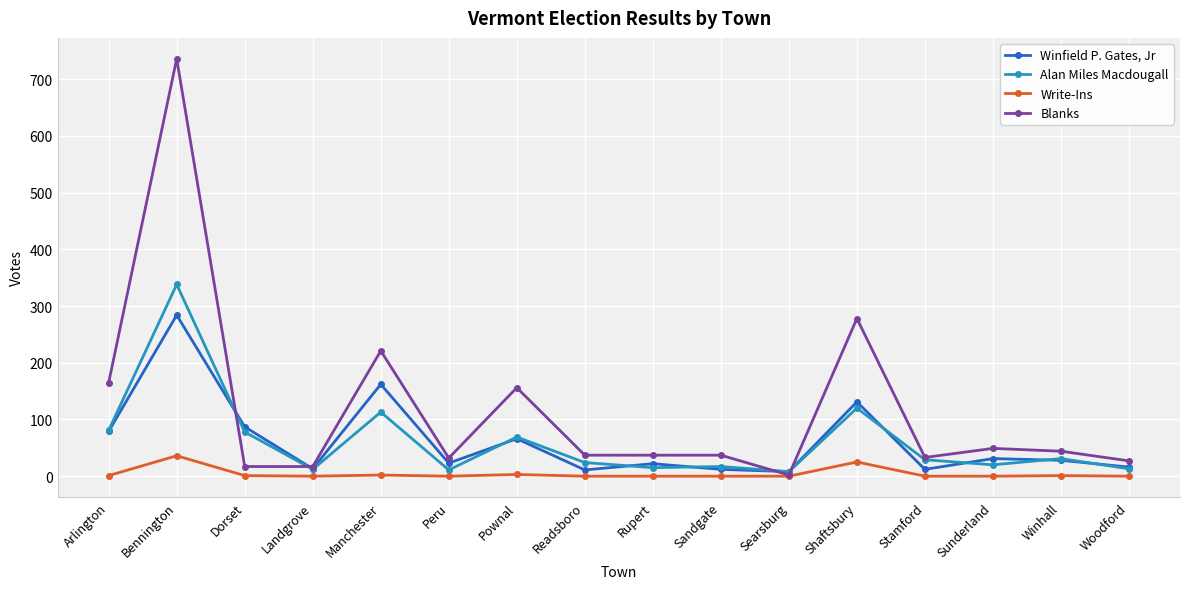

True or false: Blanks has a value of 32 at Peru.

True